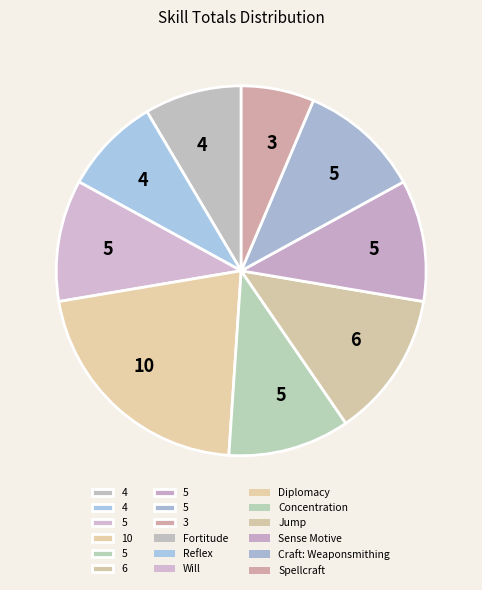

How many segments does this pie chart have?

9